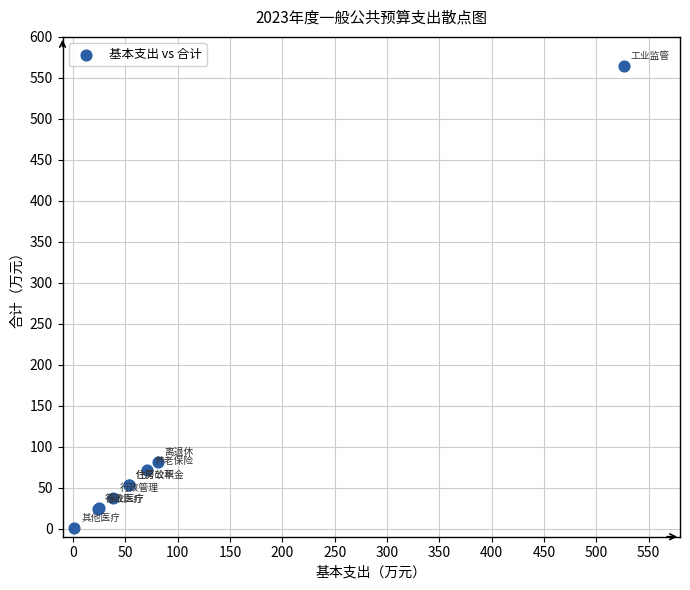

What Y value in the scatter plot is closest to 282?

80.9